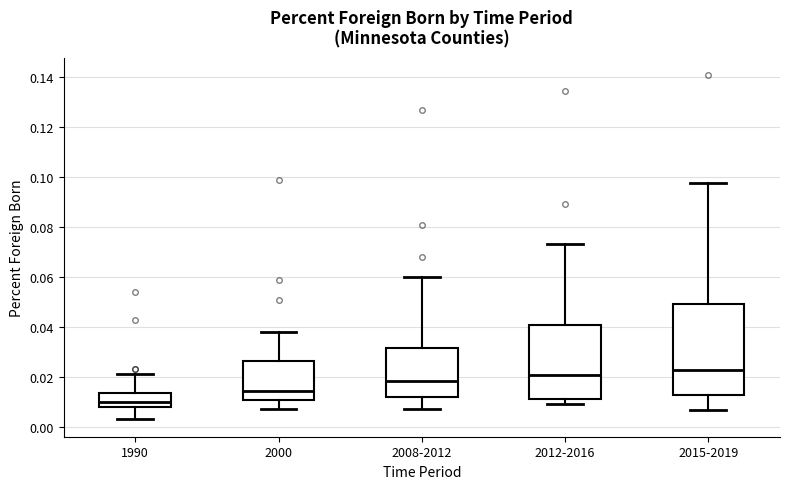

Reading left to right, transcribe this box plot: for each box, give where its median line is, the range the box spans, and where its two whiskers end, as read against the y-axis. The values are not printed on the chart, so give them approximately, as read against the axis.

1990: median 0.010, box 0.008 to 0.014, whiskers 0.004 to 0.022
2000: median 0.014, box 0.010 to 0.026, whiskers 0.008 to 0.038
2008-2012: median 0.018, box 0.012 to 0.032, whiskers 0.008 to 0.060
2012-2016: median 0.020, box 0.012 to 0.040, whiskers 0.010 to 0.074
2015-2019: median 0.022, box 0.012 to 0.050, whiskers 0.006 to 0.098